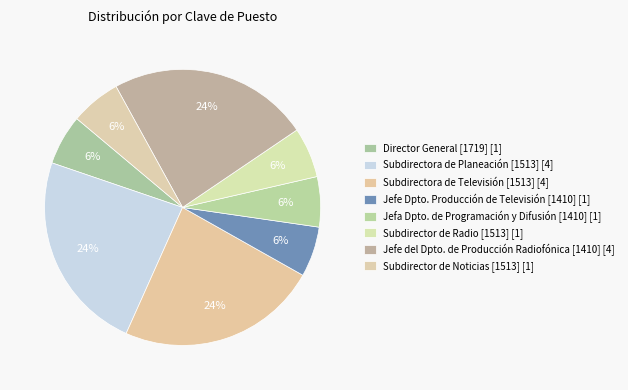

What percentage is the Subdirector de Noticias [1513] slice, to the nearest percent?

6%